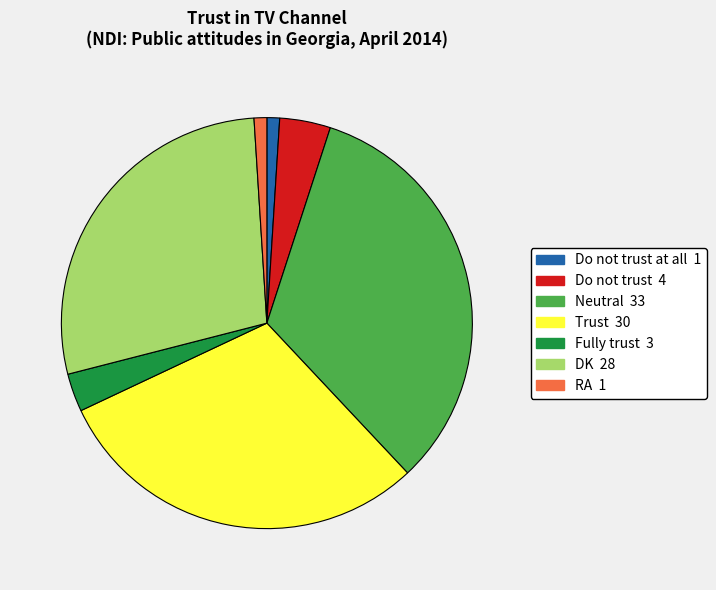

Is there a majority slice in this chart?

No